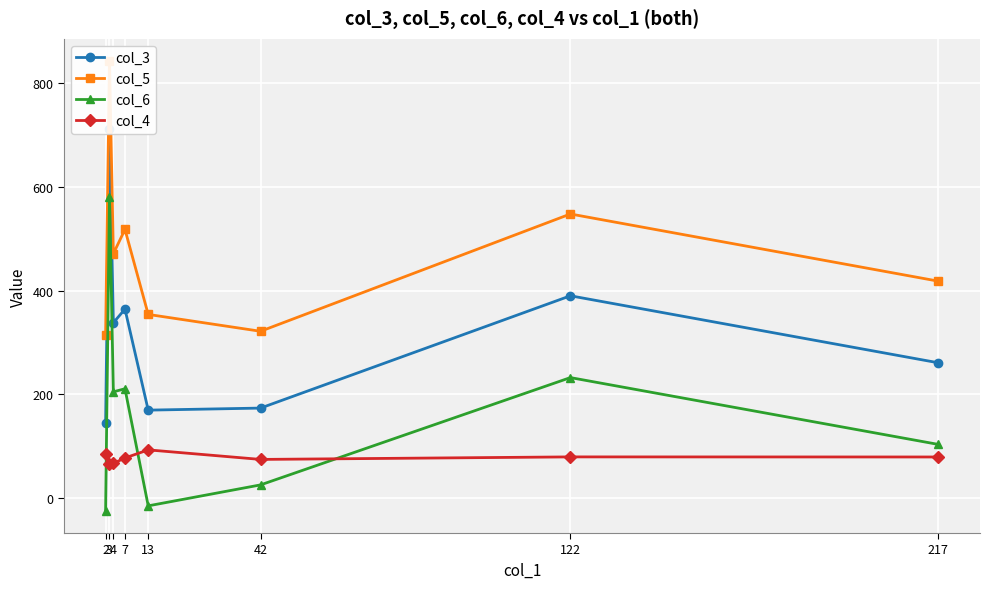

List the series in order of their peak value, highest first.

col_5, col_3, col_6, col_4